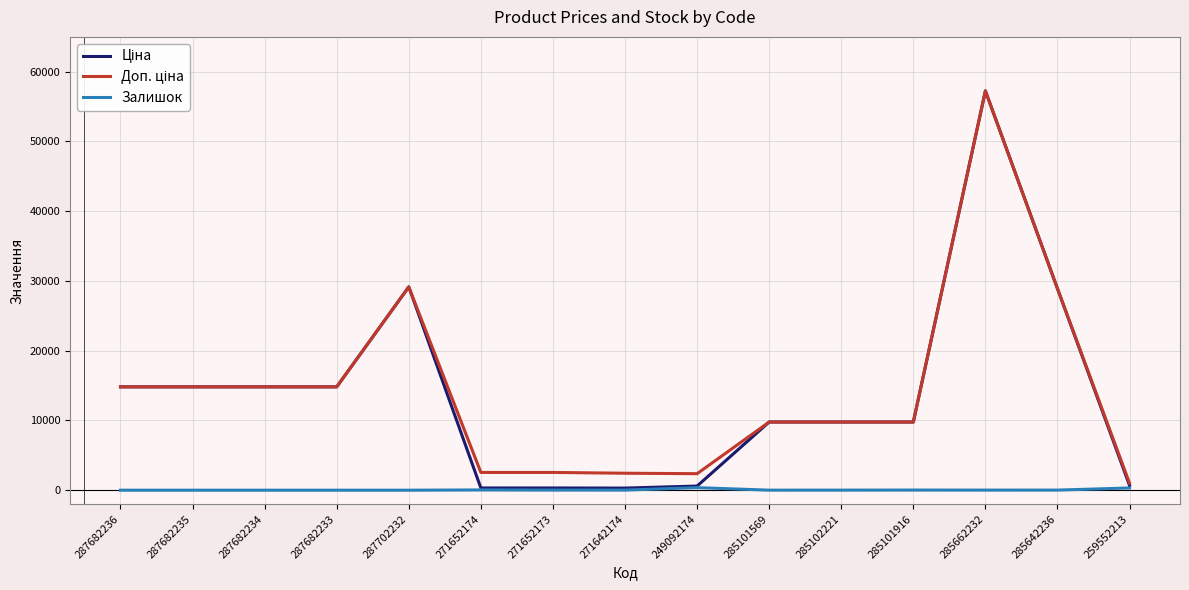

What is the spread (max minus min) of values at 287682234?

14817.6